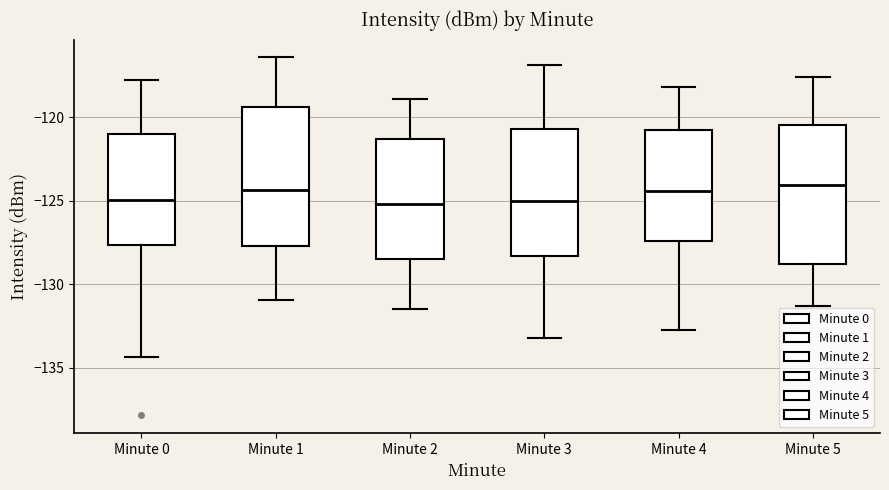

Reading left to right, read every box against the y-axis: the position of its median line, the range the box covers, and the ends of its whiskers. The values are not printed on the chart, so give them approximately, as read against the axis.

Minute 0: median -125.0, box -127.5 to -121.0, whiskers -134.5 to -118.0
Minute 1: median -124.5, box -127.5 to -119.5, whiskers -131.0 to -116.5
Minute 2: median -125.0, box -128.5 to -121.5, whiskers -131.5 to -119.0
Minute 3: median -125.0, box -128.5 to -120.5, whiskers -133.0 to -117.0
Minute 4: median -124.5, box -127.5 to -121.0, whiskers -132.5 to -118.0
Minute 5: median -124.0, box -129.0 to -120.5, whiskers -131.5 to -117.5